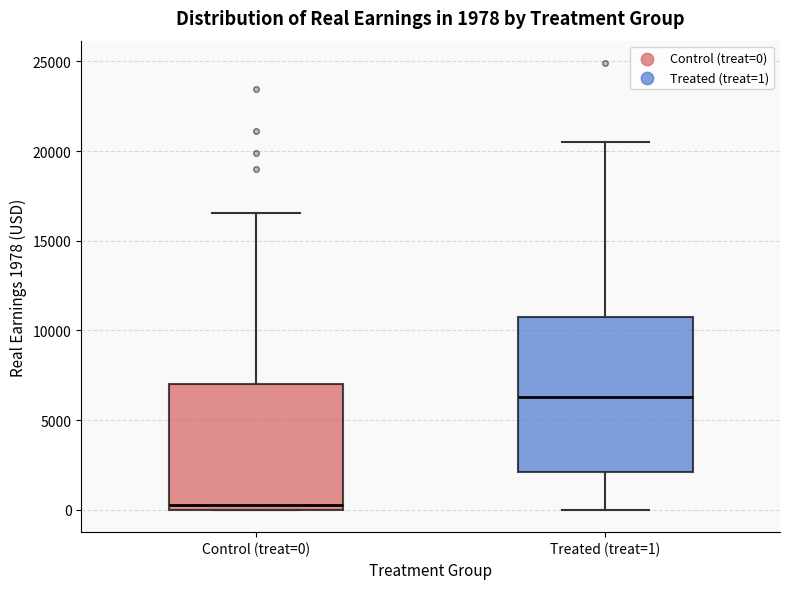

Which box's median line is the lowest?

Control (treat=0)